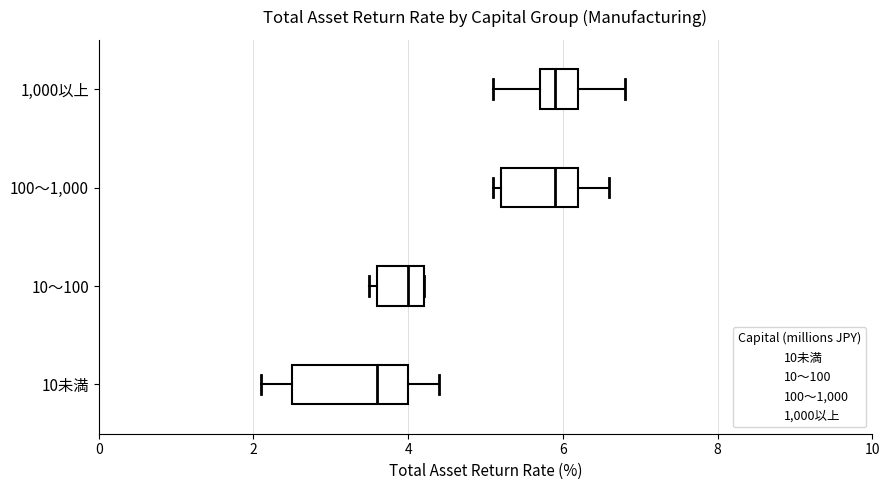

Reading bottom to top, read every box against the x-axis: the position of its median line, the range the box covers, and the ends of its whiskers. The values are not printed on the chart, so give them approximately, as read against the axis.

10未満: median 3.6, box 2.6 to 4.0, whiskers 2.2 to 4.4
10～100: median 4.0, box 3.6 to 4.2, whiskers 3.6 (just left of the box's left edge) to 4.2
100～1,000: median 6.0, box 5.2 to 6.2, whiskers 5.2 (just left of the box's left edge) to 6.6
1,000以上: median 6.0, box 5.8 to 6.2, whiskers 5.2 to 6.8